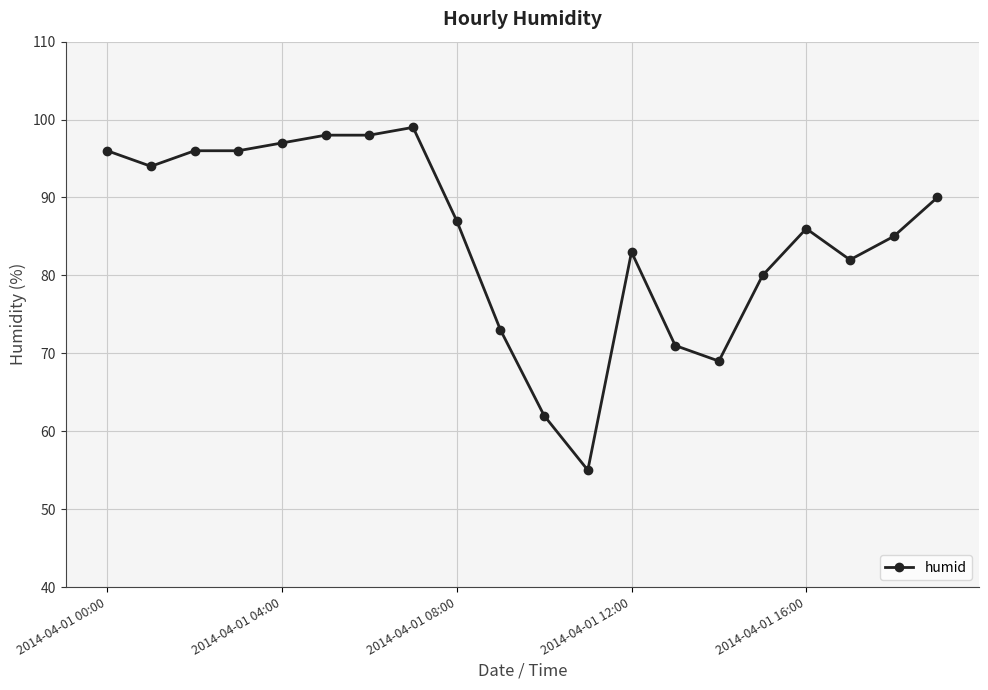

Reading left to right, list all the values displayed in this chart.

96	94	96	96	97	98	98	99	87	73	62	55	83	71	69	80	86	82	85	90